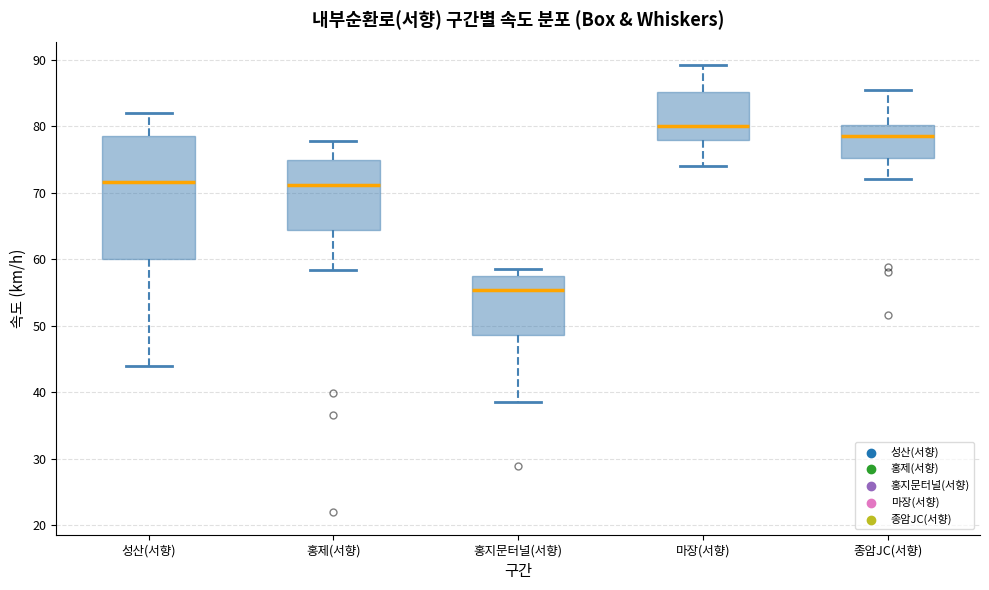

Which box is the tallest, from its lower edge to its upper edge?

성산(서향)